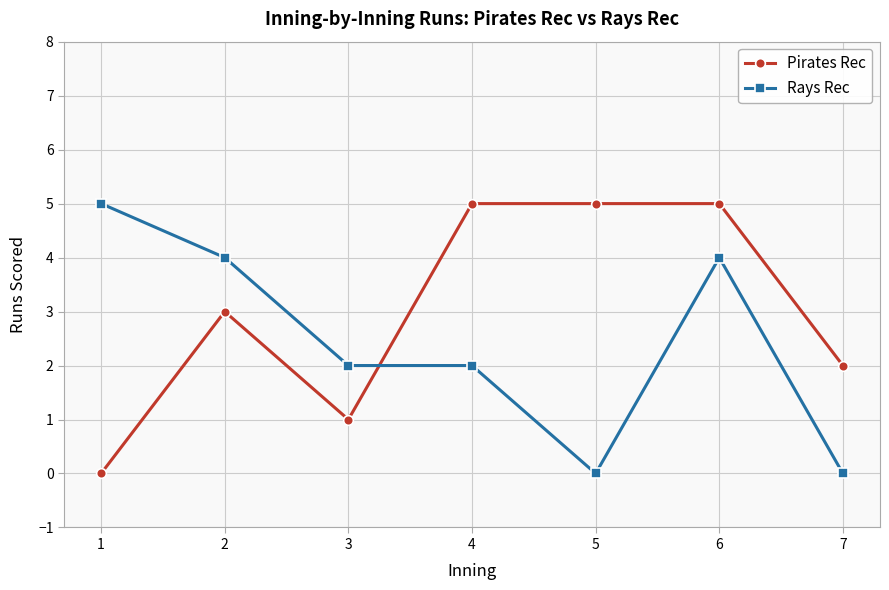

Reading left to right, list all the values displayed in this chart.

Pirates Rec: 0	3	1	5	5	5	2
Rays Rec: 5	4	2	2	0	4	0